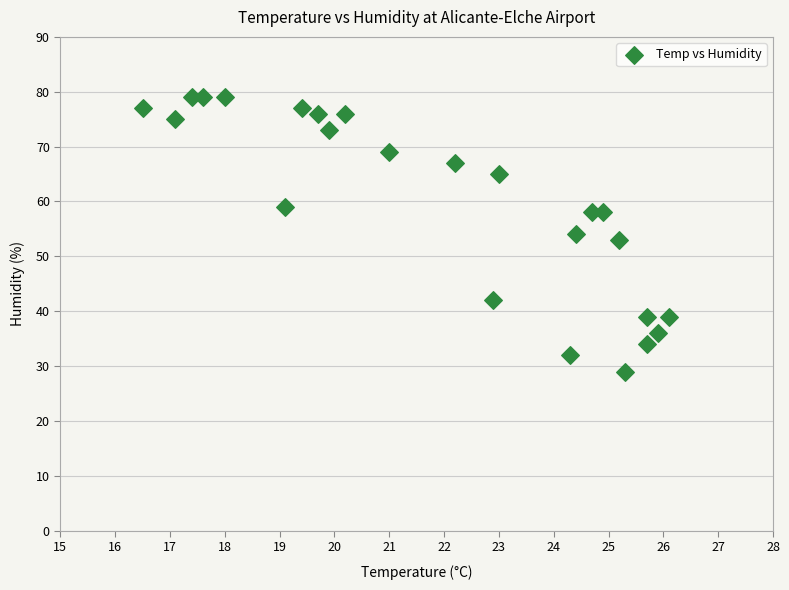

What is the range of Y values (max minus min)?

50